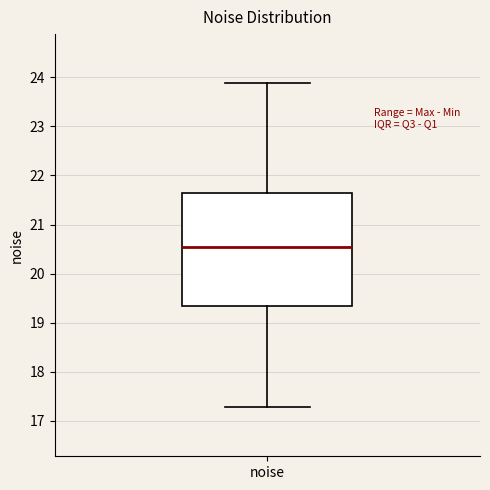

Read this box plot against the y-axis: the position of the median line, the range covered by the box, and the ends of both whiskers. The values are not printed on the chart, so give them approximately, as read against the axis.

median 20.5, box 19.3 to 21.6, whiskers 17.3 to 23.9